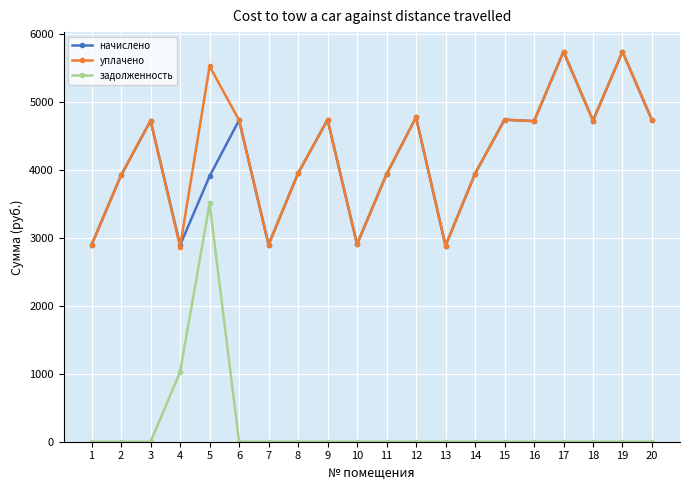

Where is the first local maximum for уплачено?

3